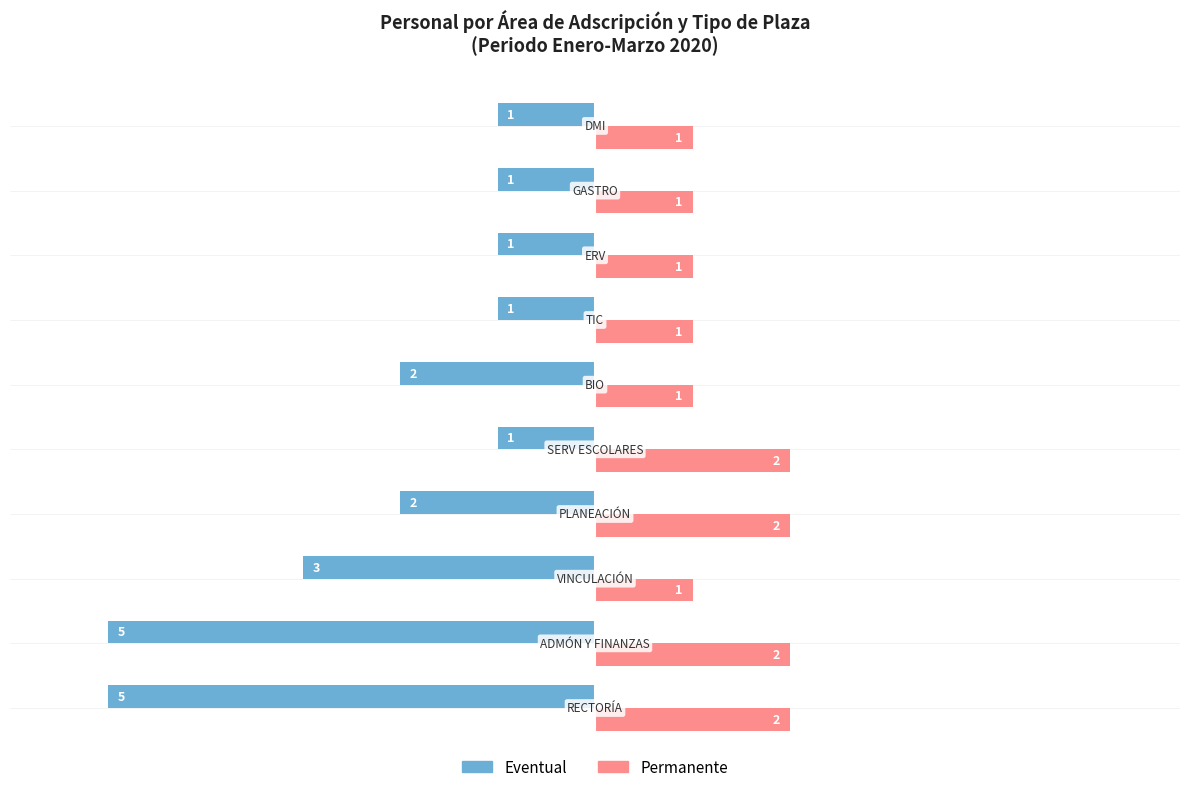

What is the difference between the second highest and minimum values in the Permanente series?

1